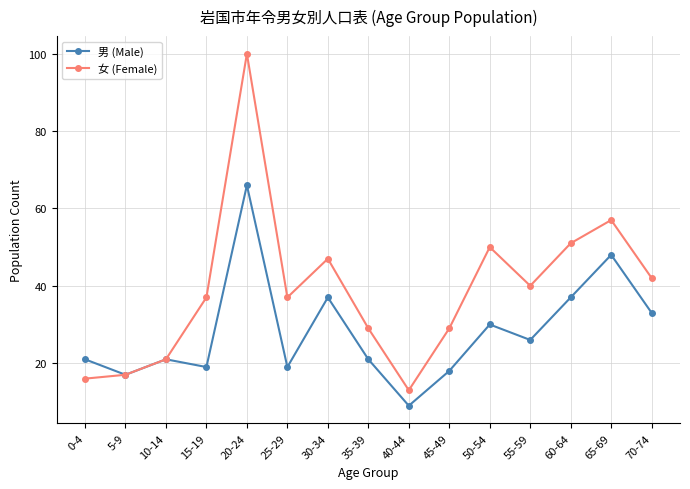

Which series changed the most between 10-14 and 55-59?

女 (Female)